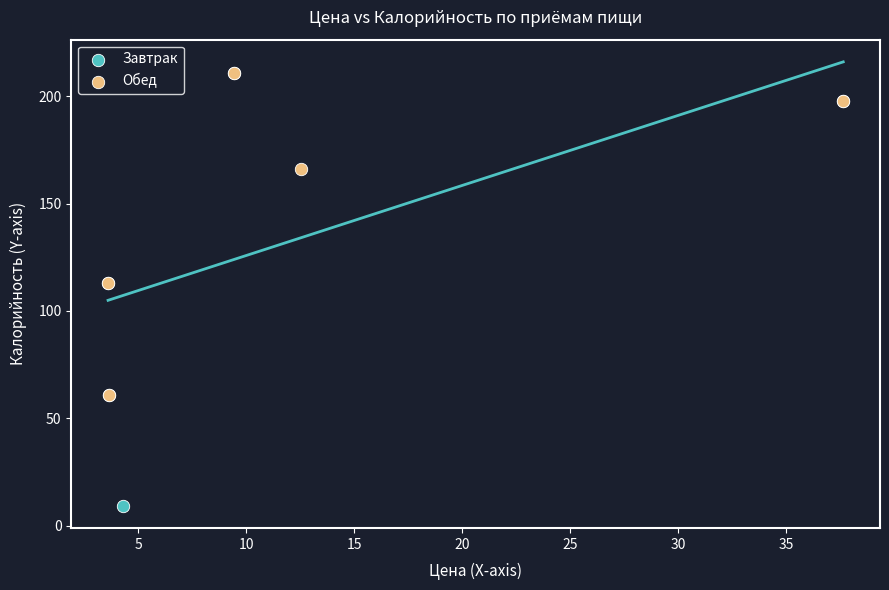

Which series reaches the minimum Y coordinate?

Завтрак